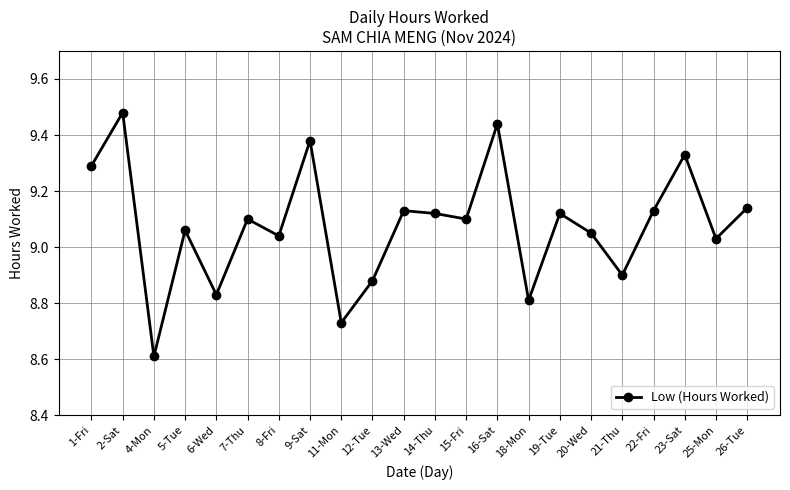

At which category does the data reach its first local valley?

4-Mon